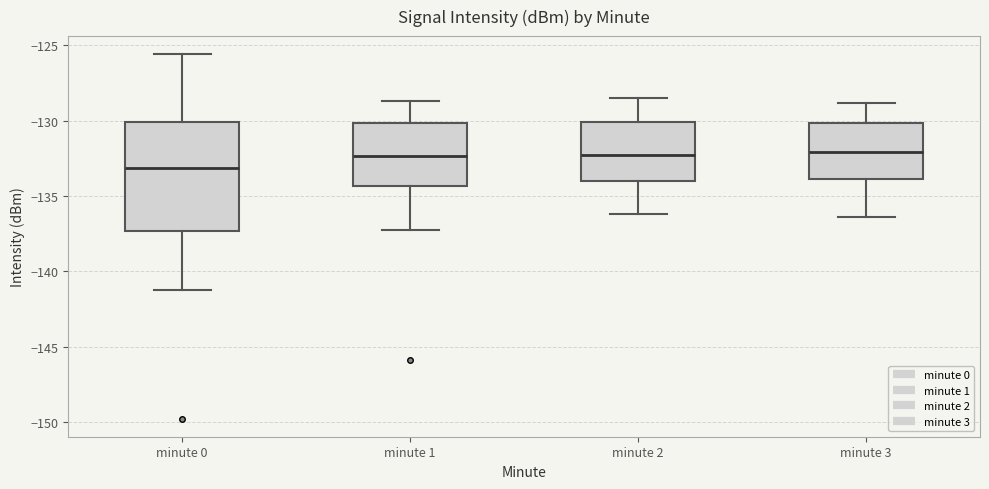

Where does the upper whisker of the box for minute 0 end on the y-axis? The values are not printed on the chart, so give them approximately, as read against the axis.

-125.5